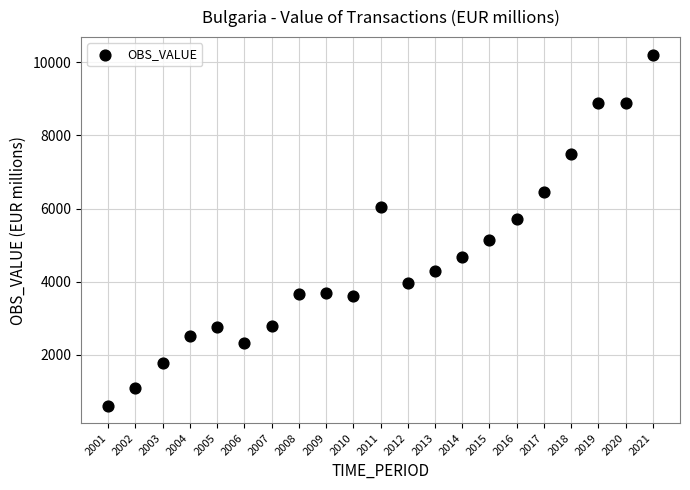

What is the range of X values (max minus min)?

20.0